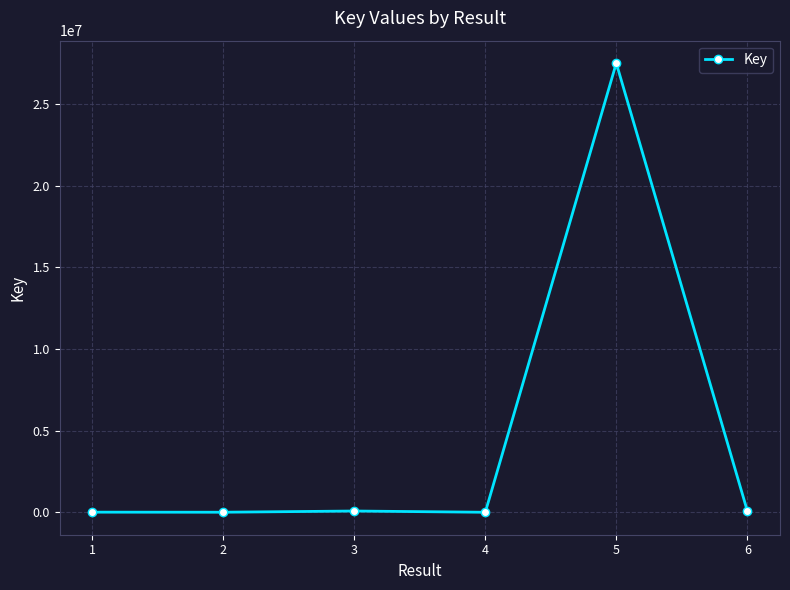

What is the value of the 5th point from the left?

27507225